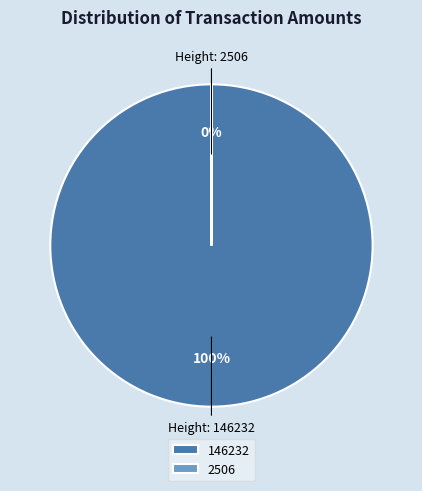

To the nearest percent, what is the average slice percentage?

50%